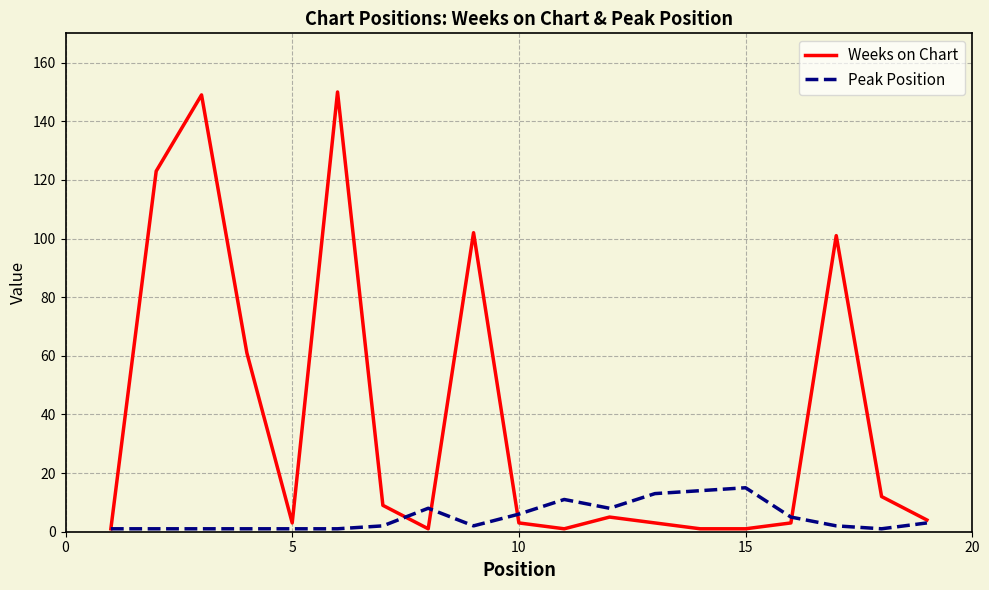

Which series has the largest total across all categories?

Weeks on Chart